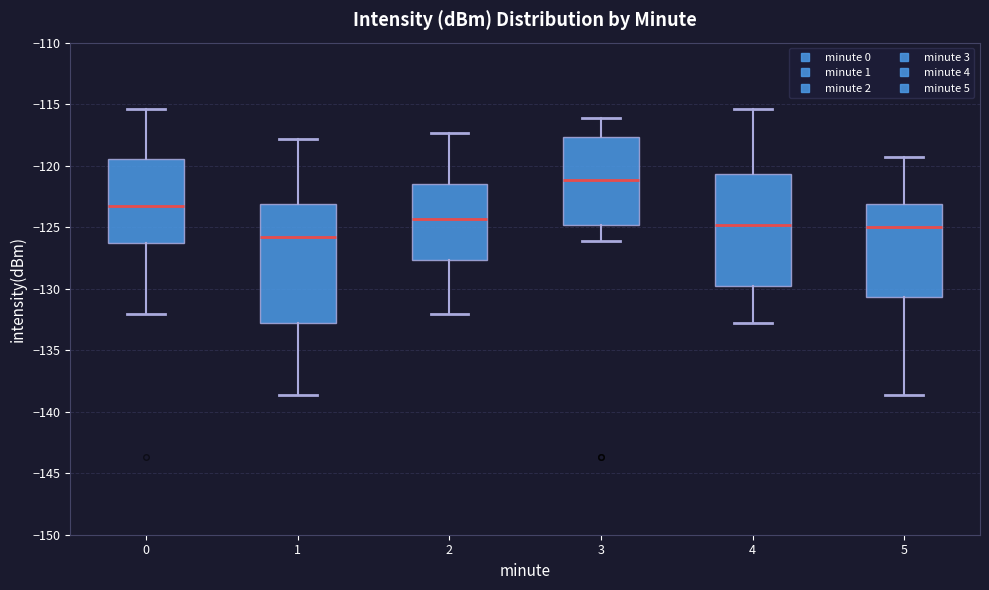

Where does the median line of the box at x = 1 sit on the y-axis? The values are not printed on the chart, so give them approximately, as read against the axis.

-126.0